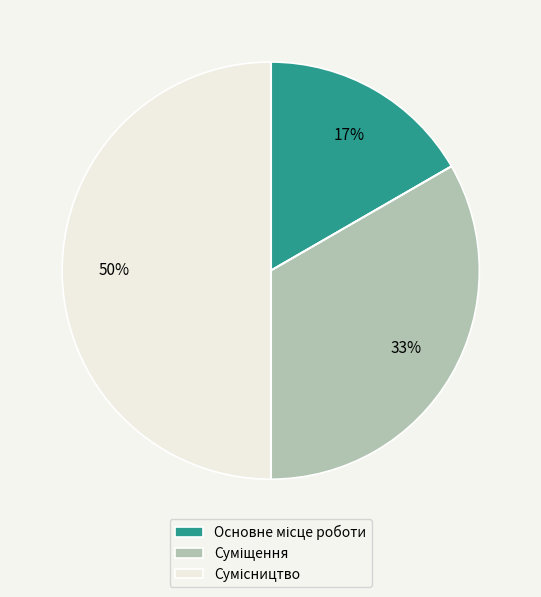

Count the number of slices in the pie.

3